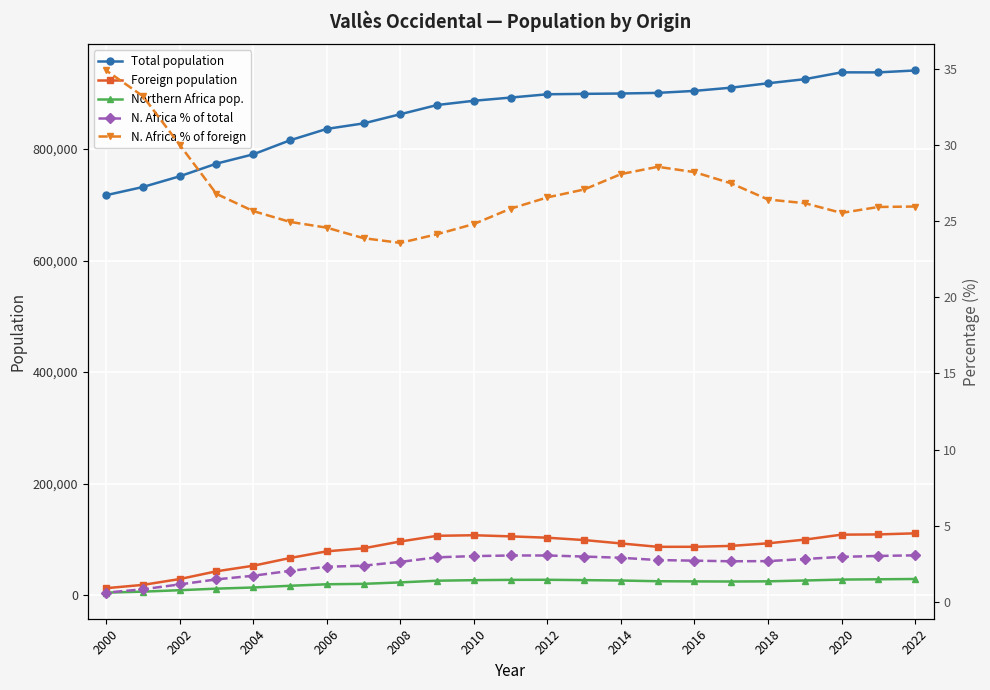

Rank the series at 2008 from lowest to highest value.

N. Africa % of total, N. Africa % of foreign, Northern Africa pop., Foreign population, Total population